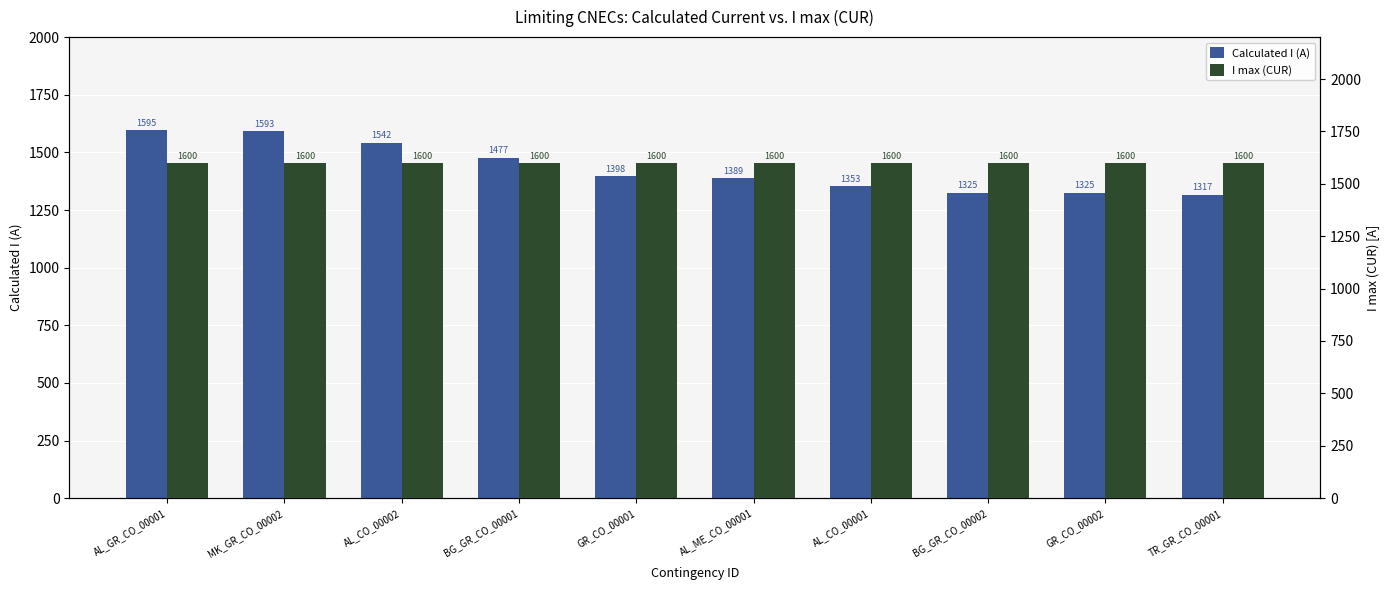

Rank the series by their average value, from lowest to highest.

Calculated I (A), I max (CUR)